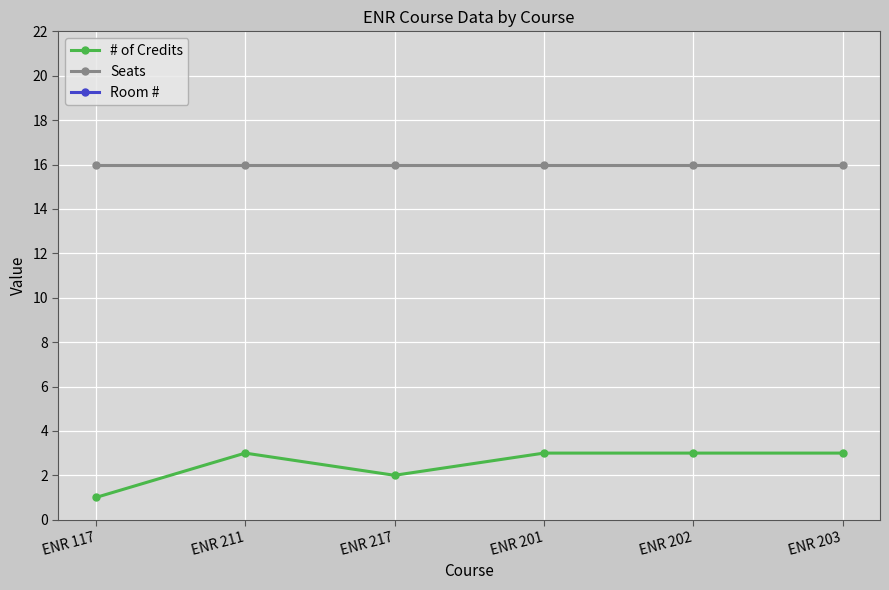

At which category does the chart reach its minimum across all series?

ENR 117